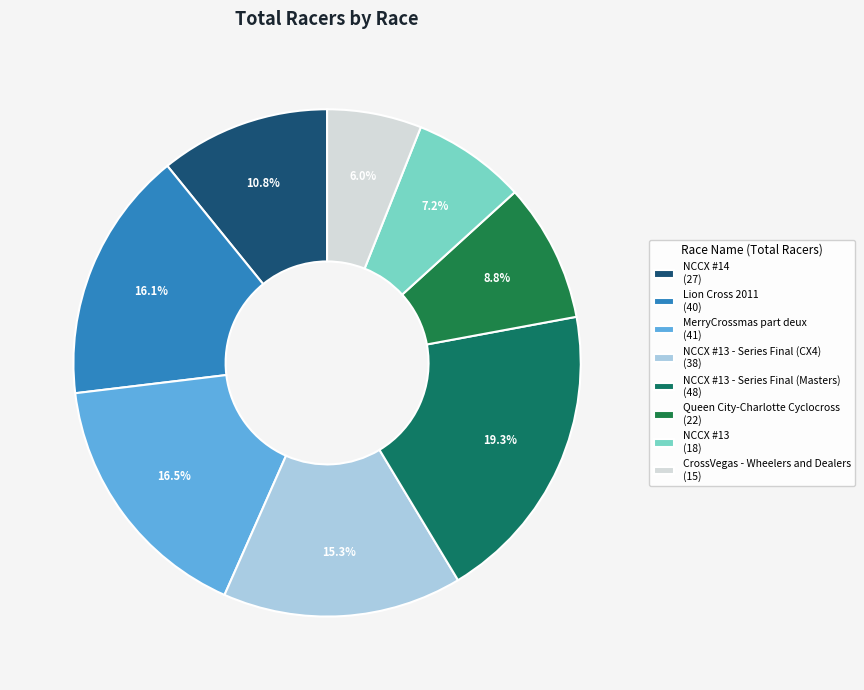

Which category has the biggest portion of the pie?

NCCX #13 - Series Final (Masters) (48)